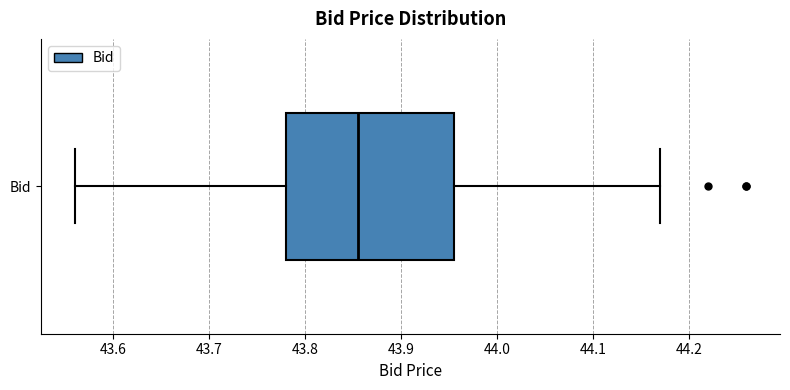

Where does the right whisker of the box for Bid end on the x-axis? The values are not printed on the chart, so give them approximately, as read against the axis.

44.17